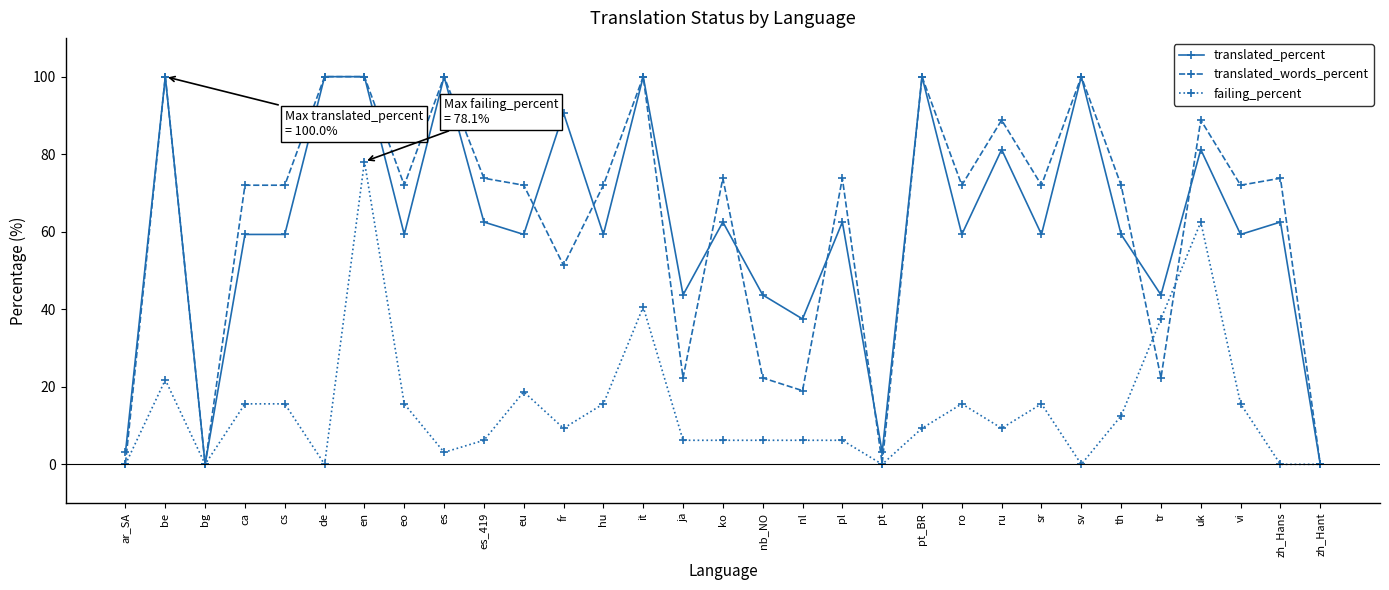

What is the difference between the highest and lowest values at en?

21.9